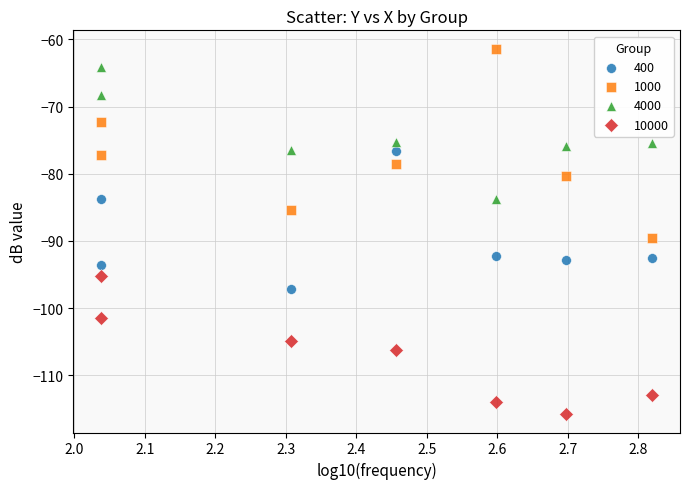

What are all the series names shown in the legend?

400, 1000, 4000, 10000